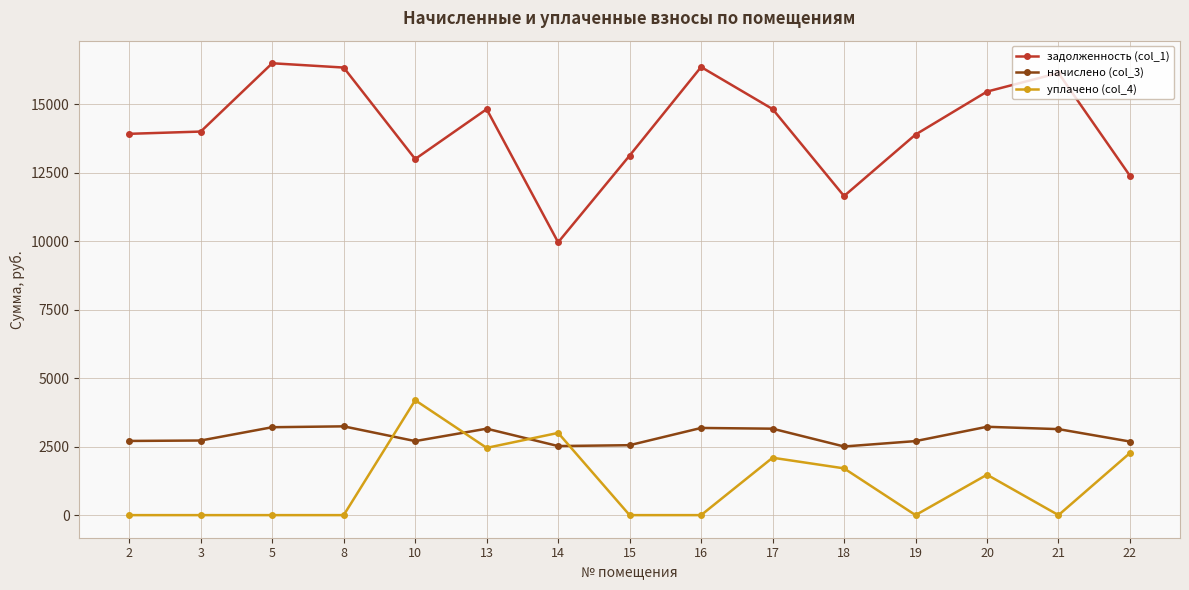

True or false: задолженность (col_1) and уплачено (col_4) intersect in this chart.

False